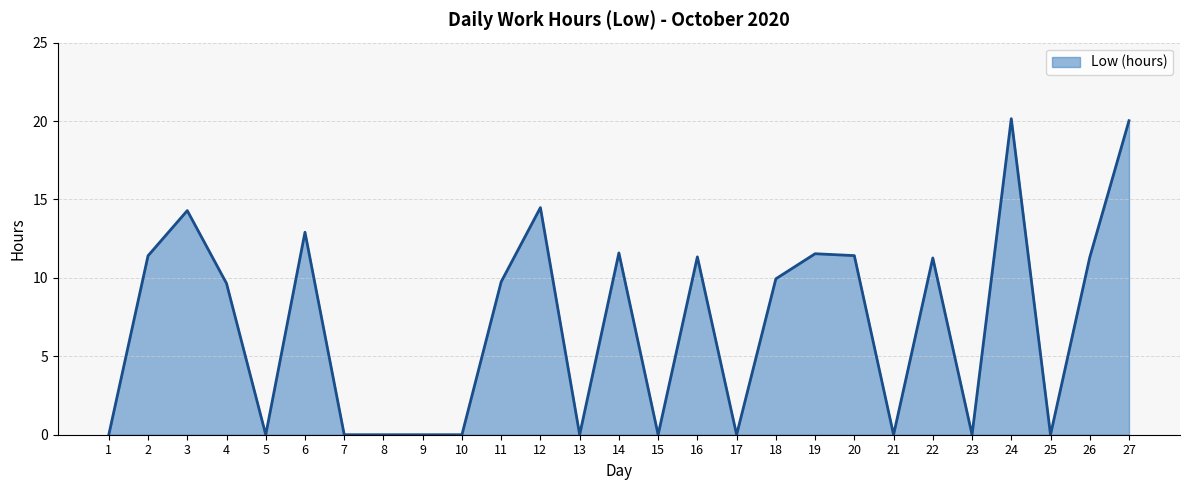

True or false: the data has more than 0 interior local peaks.

True